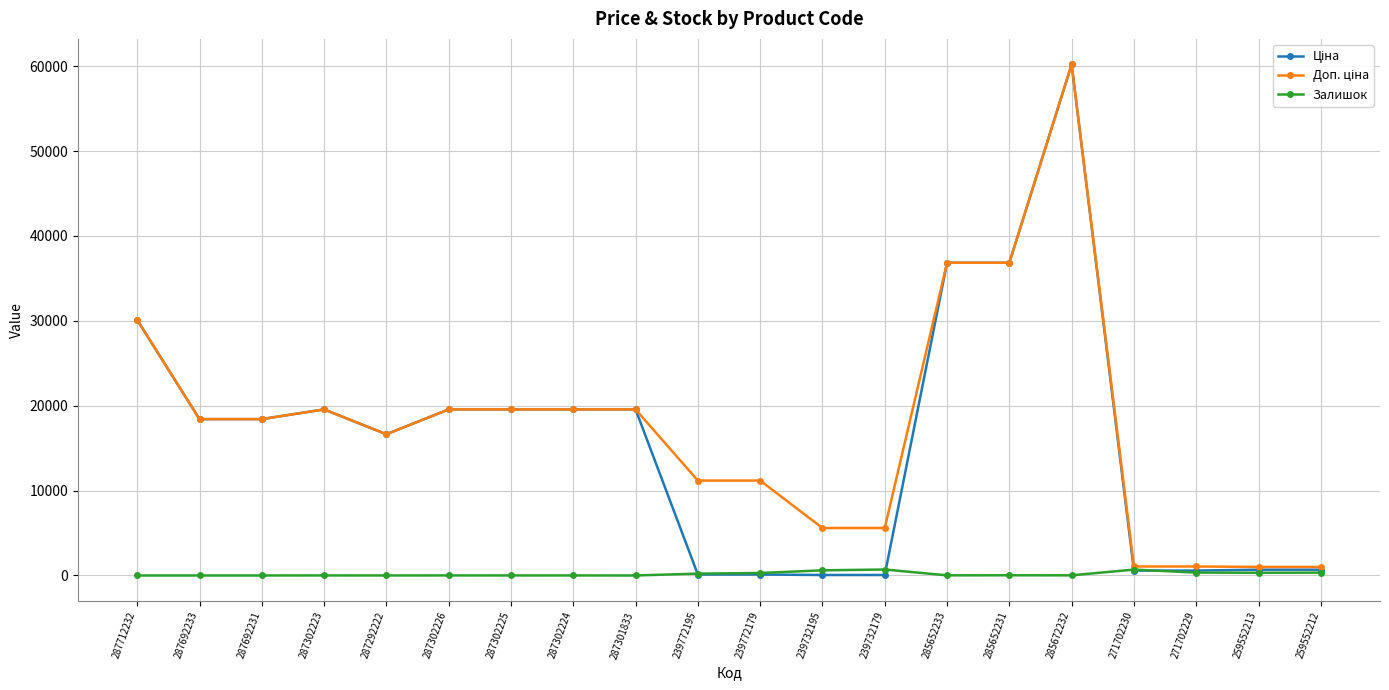

The Залишок series shows 218.0 at 239772195. True or false?

True